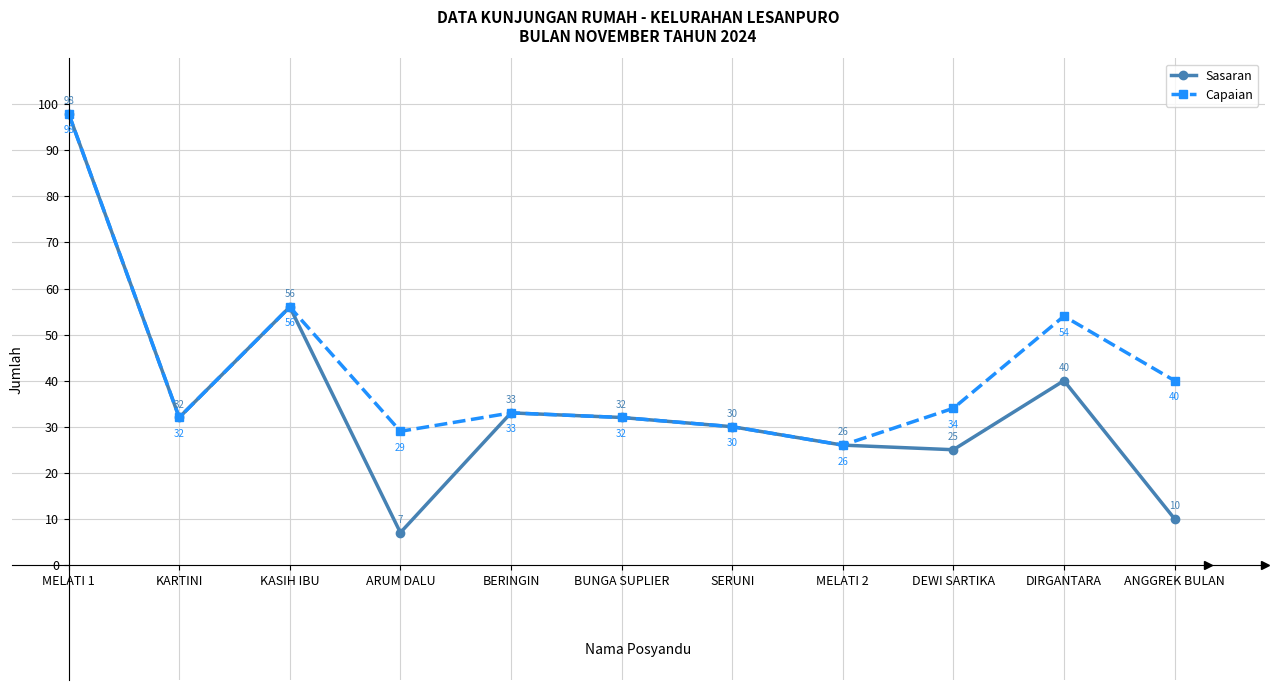

At which category does Sasaran reach its first local peak?

KASIH IBU